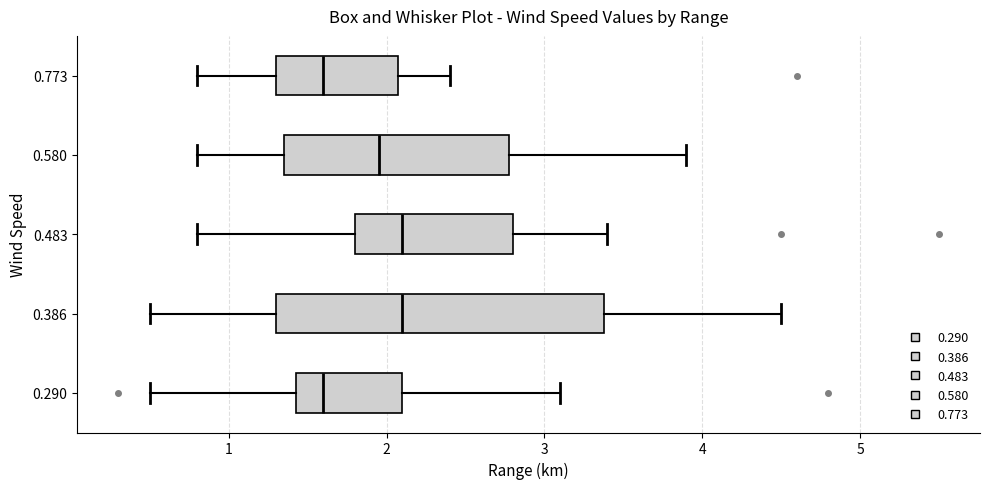

Where is the left edge of the box at y = 0.483 on the x-axis? The values are not printed on the chart, so give them approximately, as read against the axis.

1.8